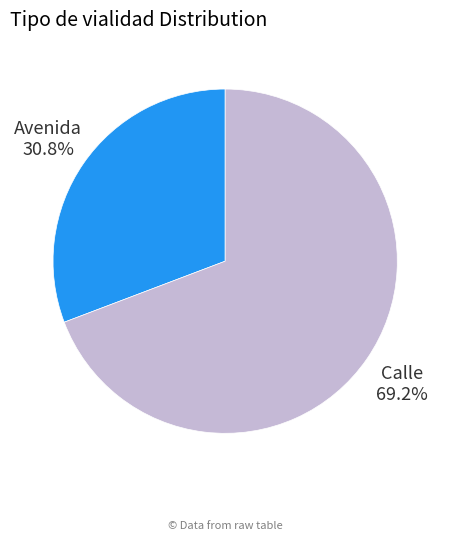

What is the ratio of the value at Avenida to the value at Calle?

0.4